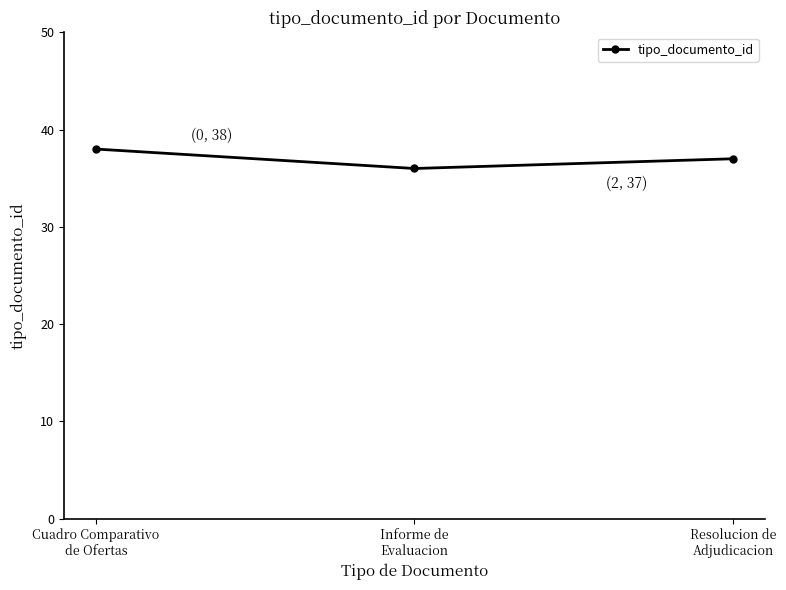

At which label does the data first exceed 37?

Cuadro Comparativo
de Ofertas